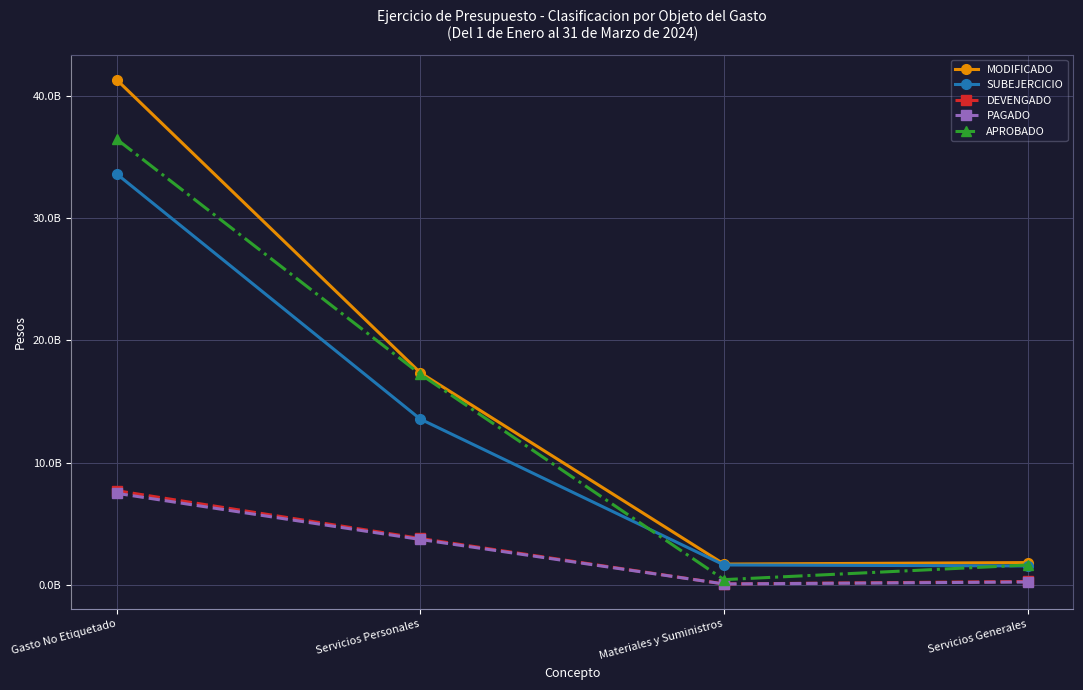

At which category is the sum across all series the highest?

Gasto No Etiquetado